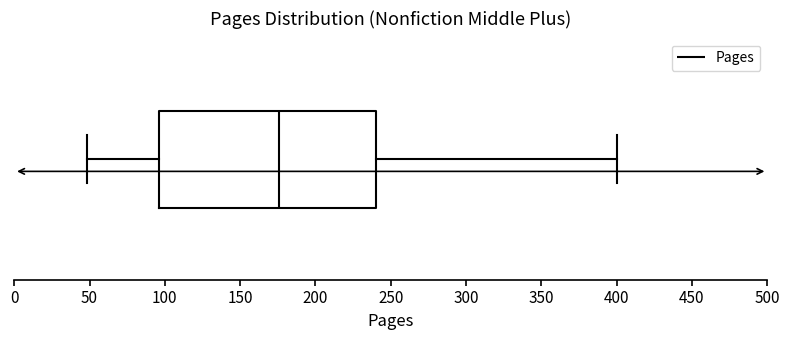

Transcribe this box plot: give where the median line is, the range the box spans, and where the two whiskers end, as read against the x-axis. The values are not printed on the chart, so give them approximately, as read against the axis.

median 175, box 95 to 240, whiskers 50 to 400